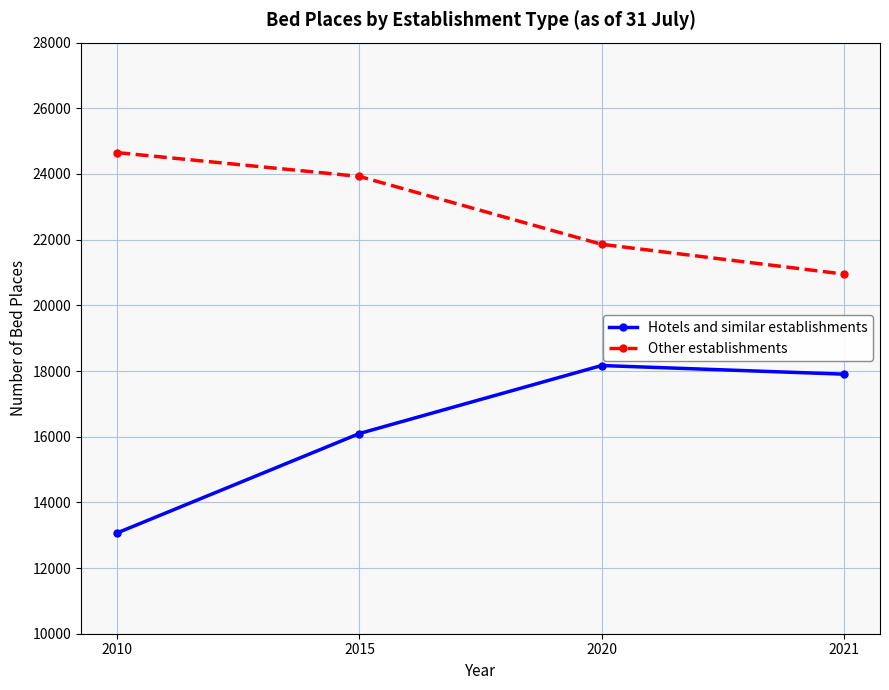

Which series has the largest range (max minus min)?

Hotels and similar establishments